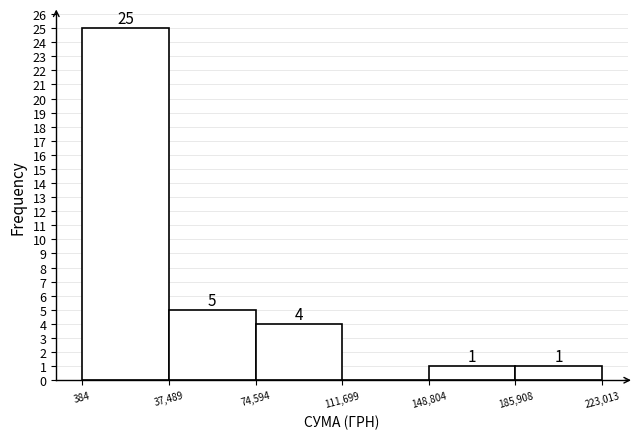

Which range on the x-axis has the tallest bar?

384 to 37,489